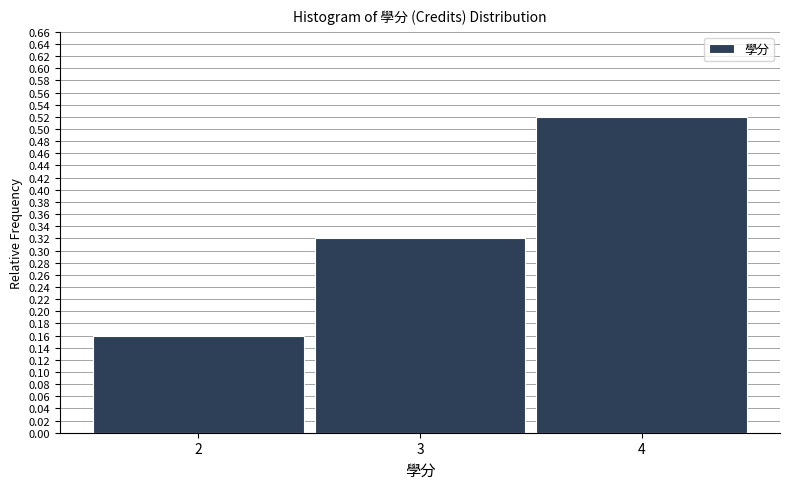

What is the height of the bar covering 1.5 to 2.5 on the x-axis? The values are not printed on the chart, so give them approximately, as read against the axis.

0.16